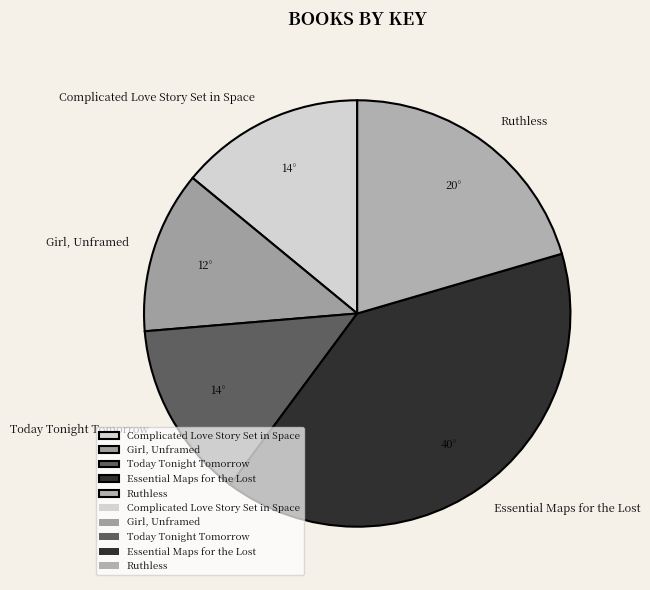

Rank the categories by value from lowest to highest.

Girl, Unframed, Today Tonight Tomorrow, Complicated Love Story Set in Space, Ruthless, Essential Maps for the Lost